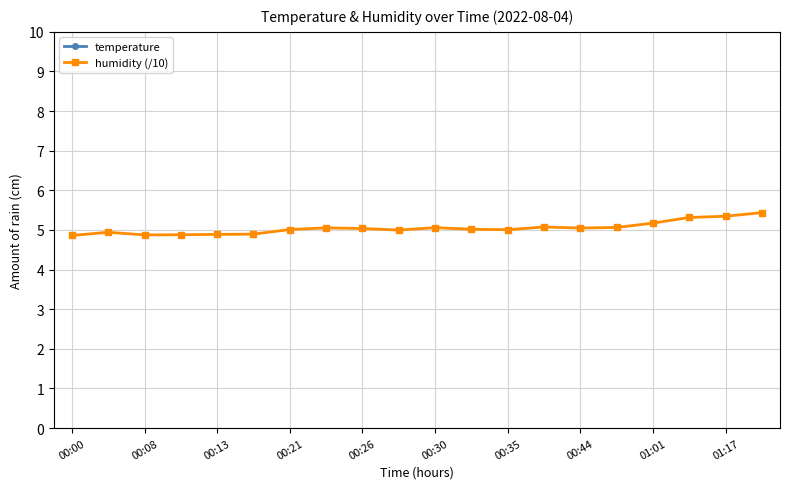

True or false: humidity (/10) has more than 2 interior local peaks.

True